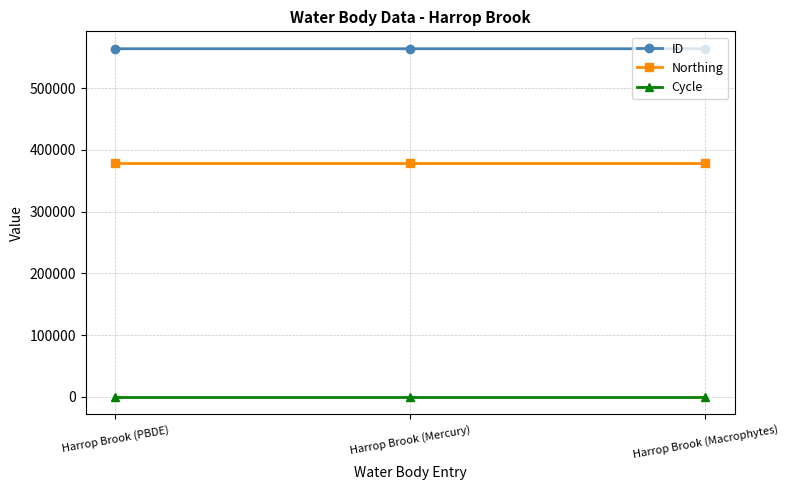

What is the label of the 3rd point from the left?

Harrop Brook (Macrophytes)